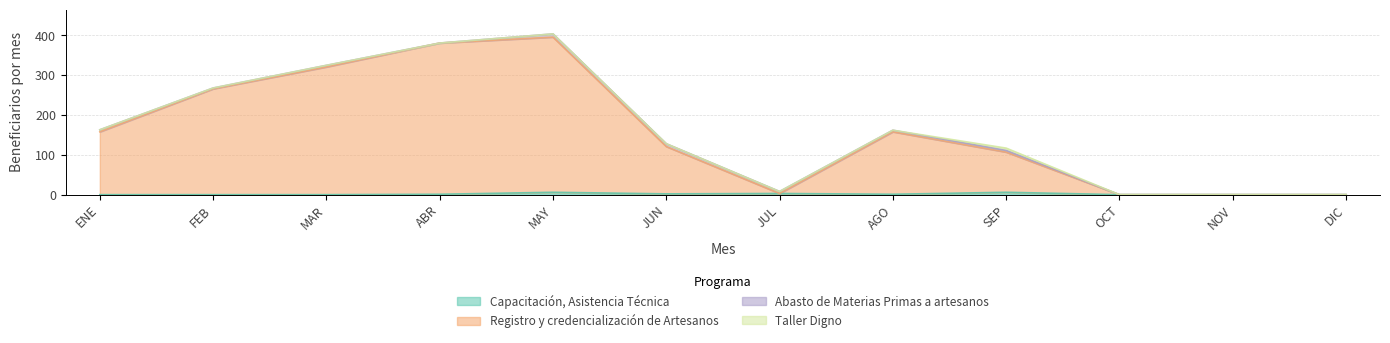

Between ENE and JUL, which series saw the biggest shift?

Registro y credencialización de Artesanos